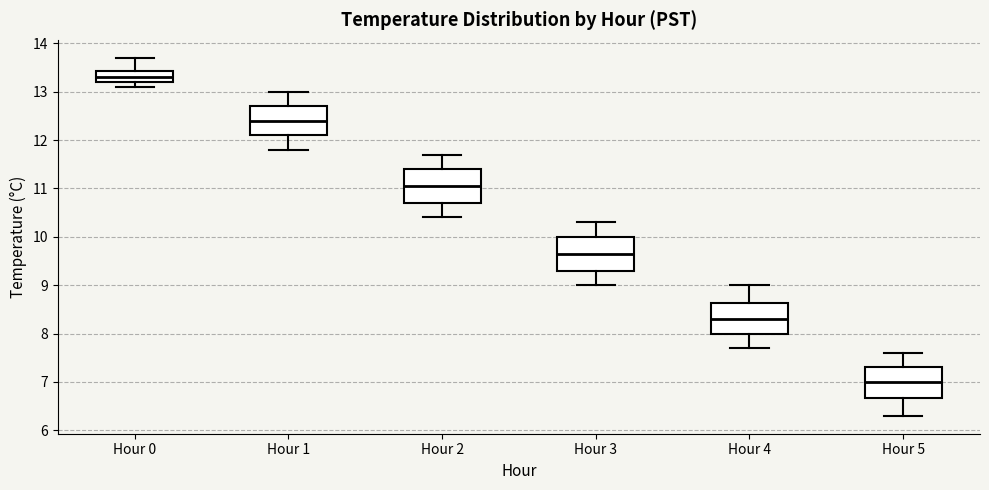

Reading left to right, transcribe this box plot: for each box, give where its median line is, the range the box spans, and where its two whiskers end, as read against the y-axis. The values are not printed on the chart, so give them approximately, as read against the axis.

Hour 0: median 13.3, box 13.2 to 13.4, whiskers 13.1 to 13.7
Hour 1: median 12.4, box 12.1 to 12.7, whiskers 11.8 to 13.0
Hour 2: median 11.1, box 10.7 to 11.4, whiskers 10.4 to 11.7
Hour 3: median 9.7, box 9.3 to 10.0, whiskers 9.0 to 10.3
Hour 4: median 8.3, box 8.0 to 8.6, whiskers 7.7 to 9.0
Hour 5: median 7.0, box 6.7 to 7.3, whiskers 6.3 to 7.6